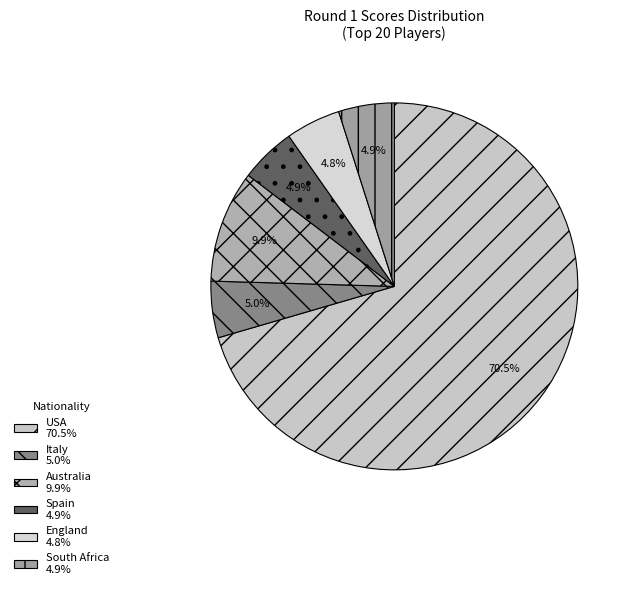

How many slices are in this pie chart?

6